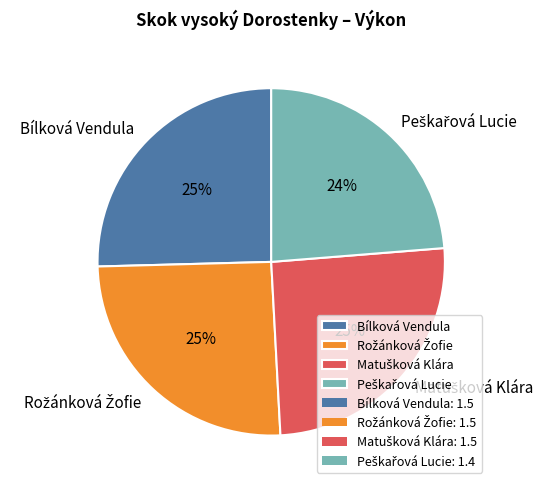

To the nearest percent, what is the average slice percentage?

25%